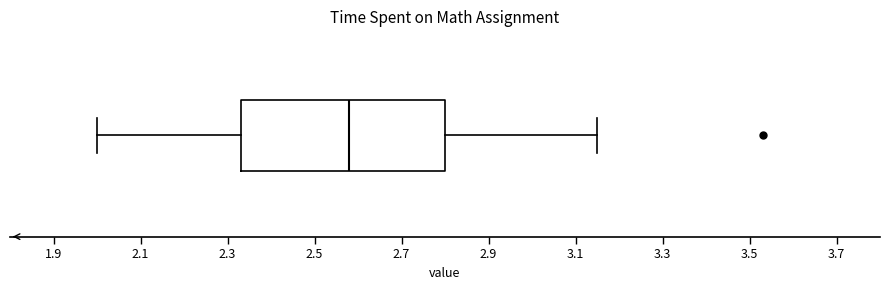

Transcribe this box plot: give where the median line is, the range the box spans, and where the two whiskers end, as read against the x-axis. The values are not printed on the chart, so give them approximately, as read against the axis.

median 2.58, box 2.34 to 2.80, whiskers 2.00 to 3.16